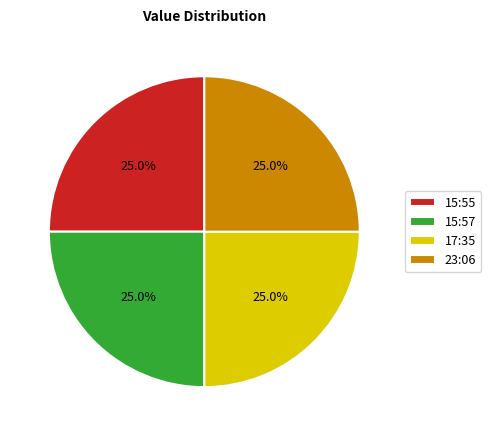

Approximately how many times larger is the value at 15:57 compared to 17:35?

1.0